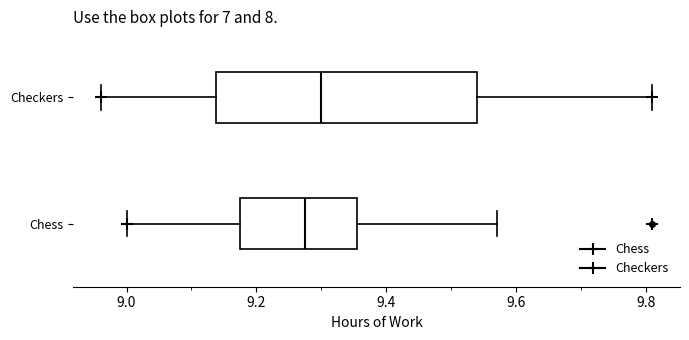

Reading bottom to top, read every box against the x-axis: the position of its median line, the range the box covers, and the ends of its whiskers. The values are not printed on the chart, so give them approximately, as read against the axis.

Chess: median 9.28, box 9.18 to 9.36, whiskers 9.00 to 9.58
Checkers: median 9.30, box 9.14 to 9.54, whiskers 8.96 to 9.82